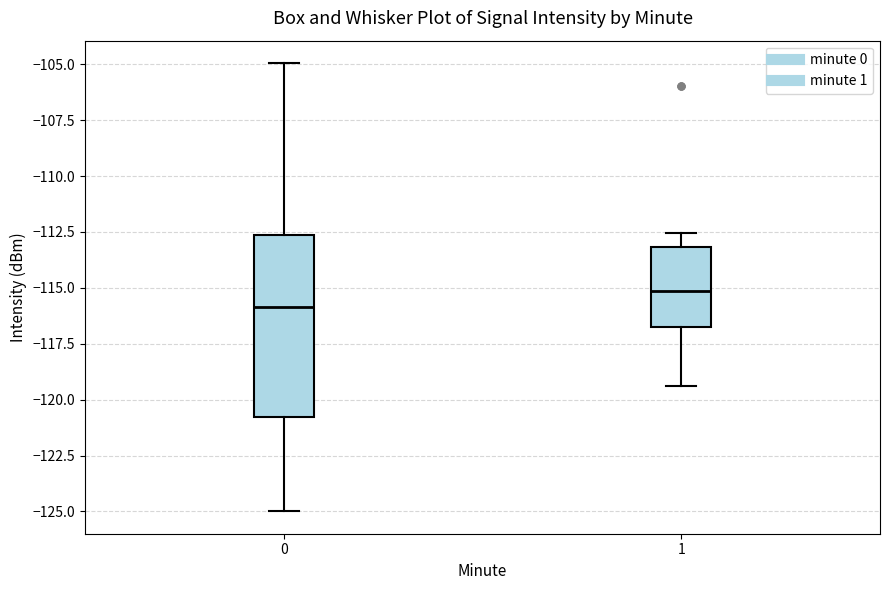

Where does the lower whisker of the box at x = 0 end on the y-axis? The values are not printed on the chart, so give them approximately, as read against the axis.

-125.0